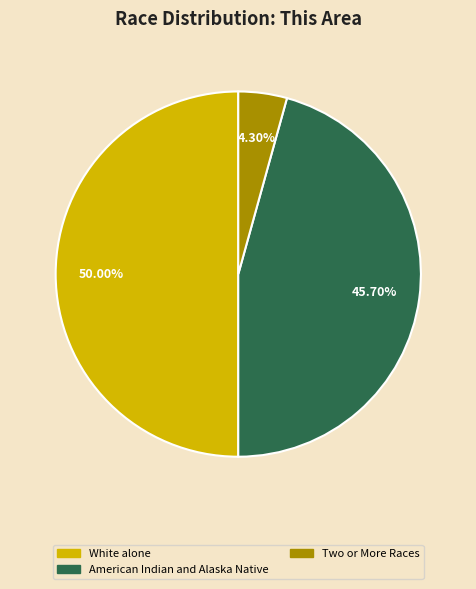

Is the sum of American Indian and Alaska Native and White alone greater than half?

Yes